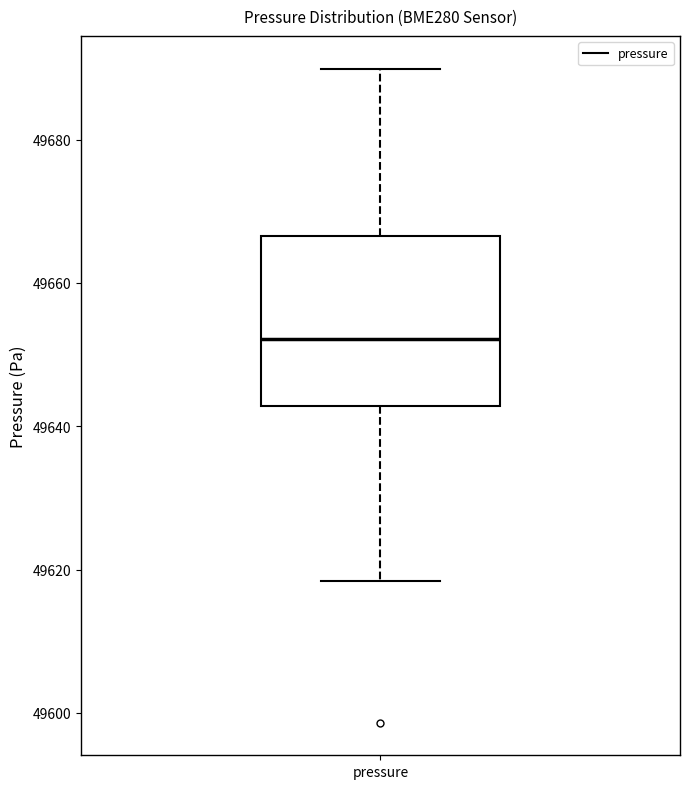

Where is the upper edge of the box for pressure on the y-axis? The values are not printed on the chart, so give them approximately, as read against the axis.

49666